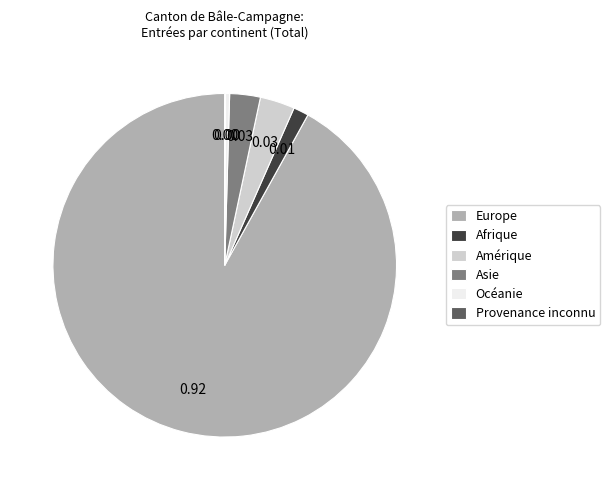

Do Asie and Afrique together represent more than half of the pie?

No